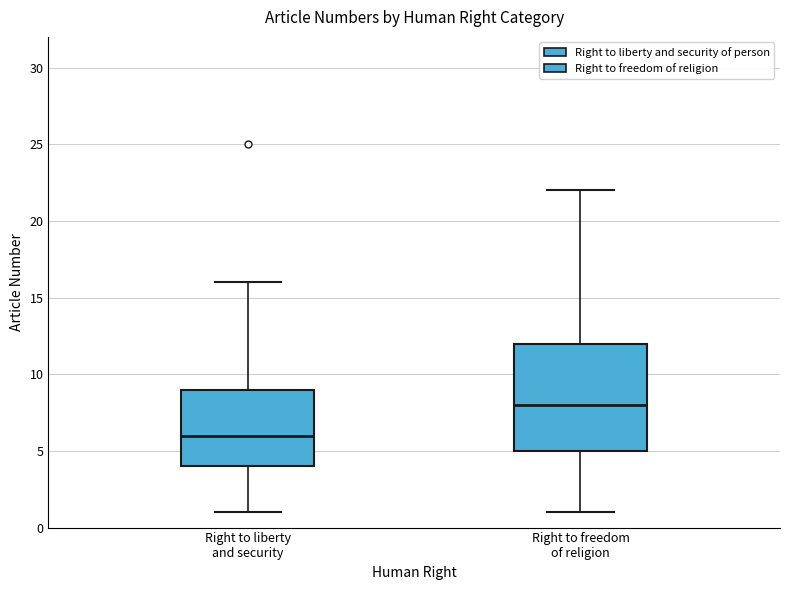

Reading left to right, read every box against the y-axis: the position of its median line, the range the box covers, and the ends of its whiskers. The values are not printed on the chart, so give them approximately, as read against the axis.

Right to liberty and security: median 6, box 4 to 9, whiskers 1 to 16
Right to freedom of religion: median 8, box 5 to 12, whiskers 1 to 22